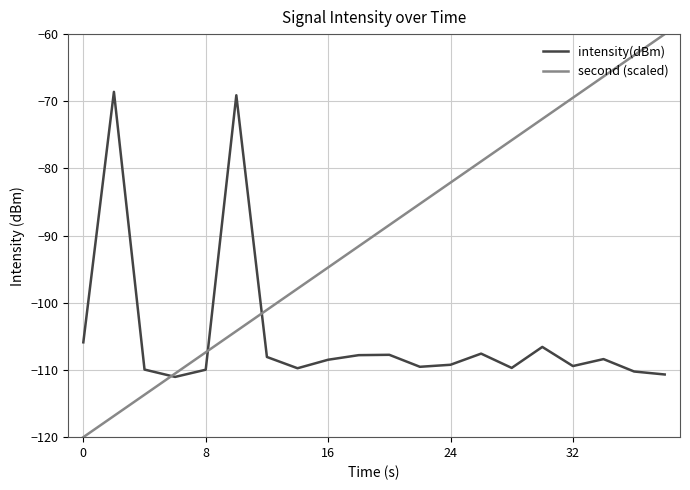

Rank the series by their maximum value, from highest to lowest.

second (scaled), intensity(dBm)